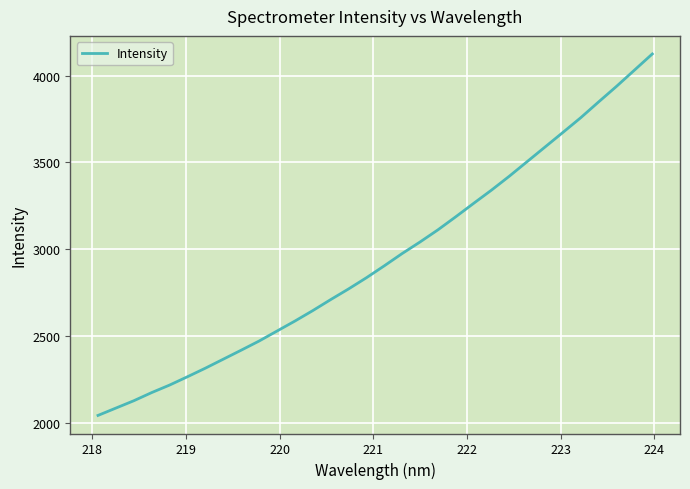

What is the difference between the maximum and minimum values?

2083.4